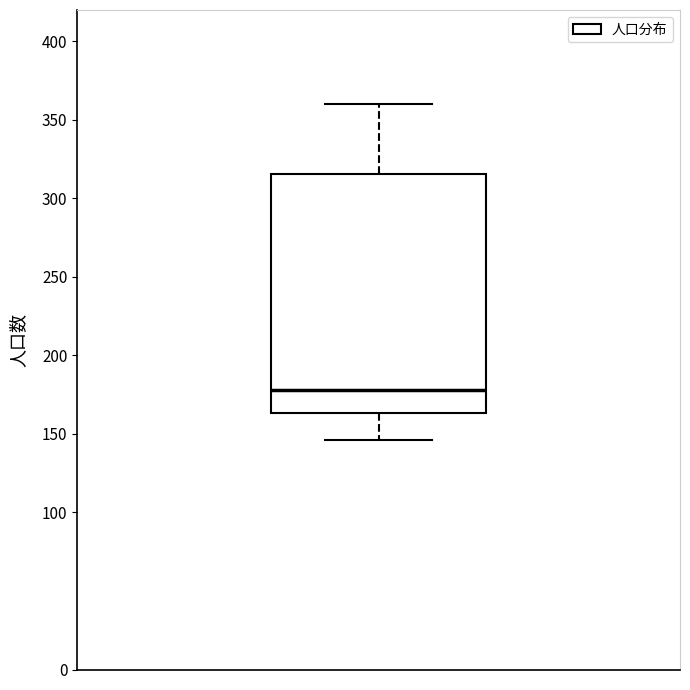

Where does the upper whisker of the box end on the y-axis? The values are not printed on the chart, so give them approximately, as read against the axis.

360